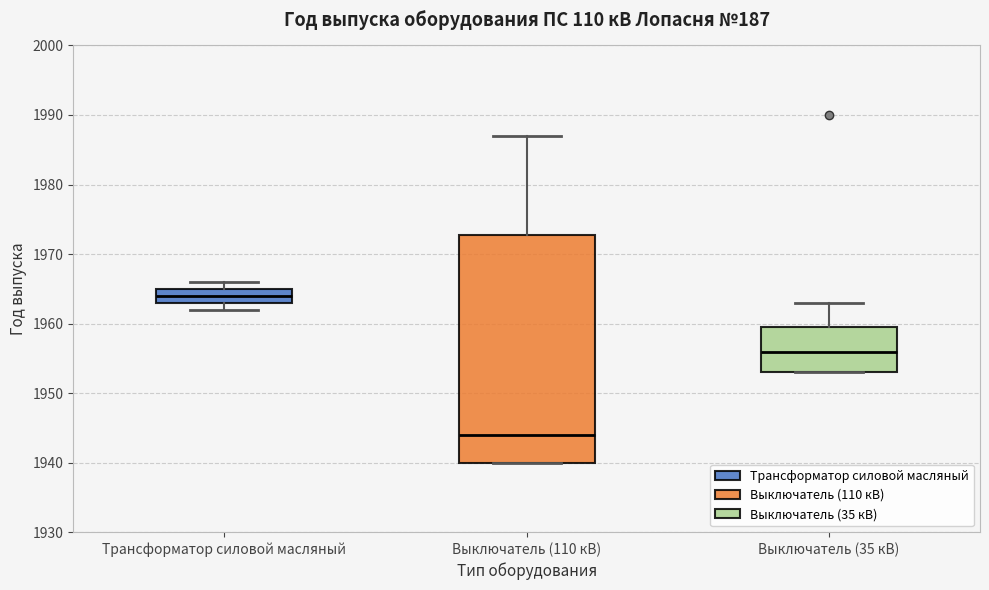

Reading left to right, read every box against the y-axis: the position of its median line, the range the box covers, and the ends of its whiskers. The values are not printed on the chart, so give them approximately, as read against the axis.

Трансформатор силовой масляный: median 1964, box 1963 to 1965, whiskers 1962 to 1966
Выключатель (110 кВ): median 1944, box 1940 to 1973, whiskers 1940 to 1987
Выключатель (35 кВ): median 1956, box 1953 to 1960, whiskers 1953 to 1963